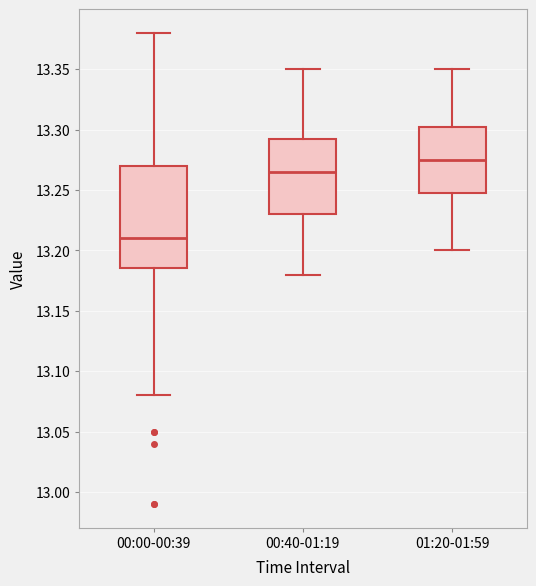

Reading left to right, read every box against the y-axis: the position of its median line, the range the box covers, and the ends of its whiskers. The values are not printed on the chart, so give them approximately, as read against the axis.

00:00-00:39: median 13.210, box 13.185 to 13.270, whiskers 13.080 to 13.380
00:40-01:19: median 13.265, box 13.230 to 13.295, whiskers 13.180 to 13.350
01:20-01:59: median 13.275, box 13.250 to 13.305, whiskers 13.200 to 13.350